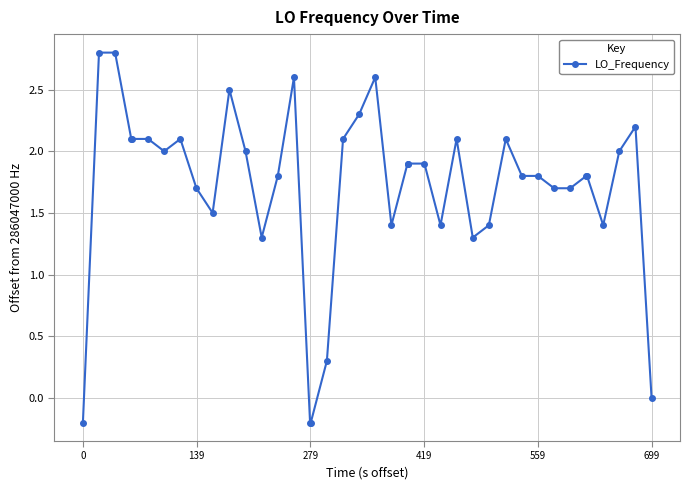

What is the average value?

1.7